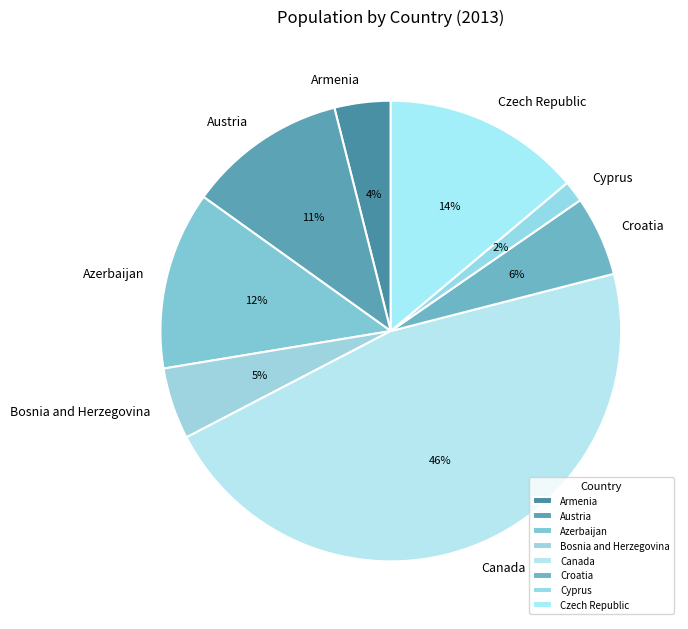

How many segments does this pie chart have?

8